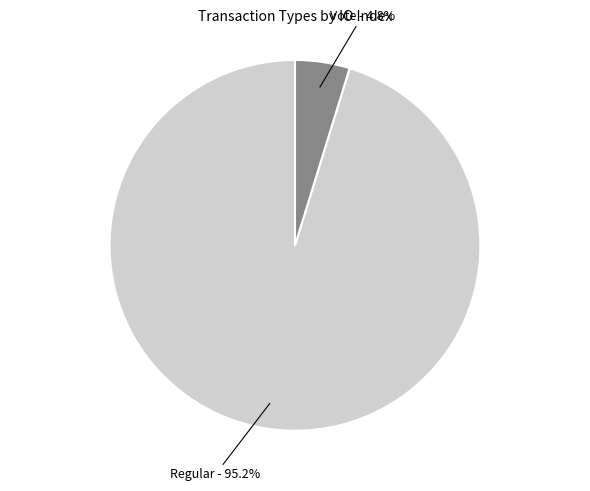

Is there any slice that represents more than half of the pie?

Yes